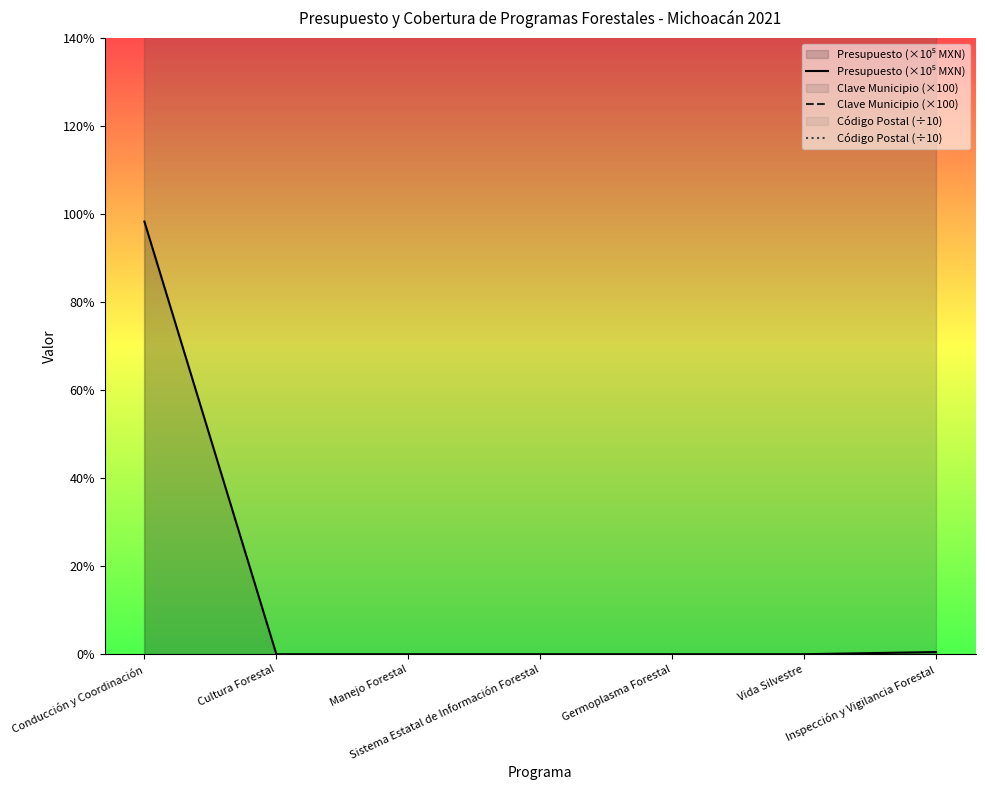

At Vida Silvestre, list the series in order from largest to smallest.

Código Postal (÷10), Clave Municipio (×100), Presupuesto (×10⁵ MXN)